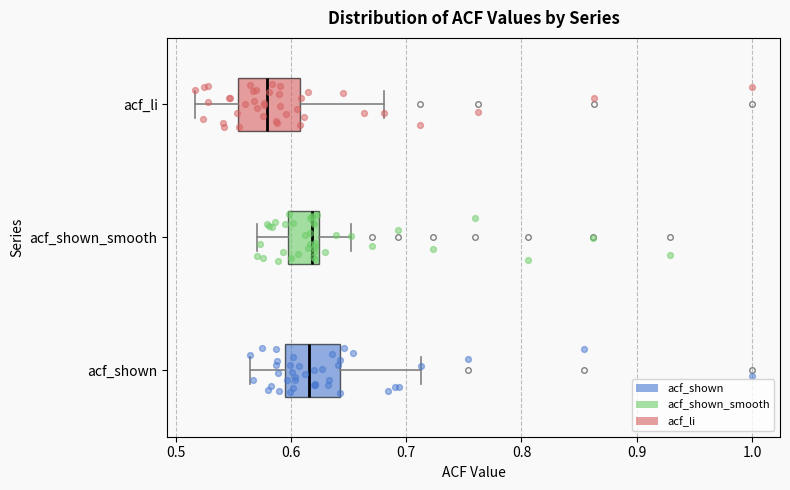

Where is the right edge of the box for acf_shown_smooth on the x-axis? The values are not printed on the chart, so give them approximately, as read against the axis.

0.62